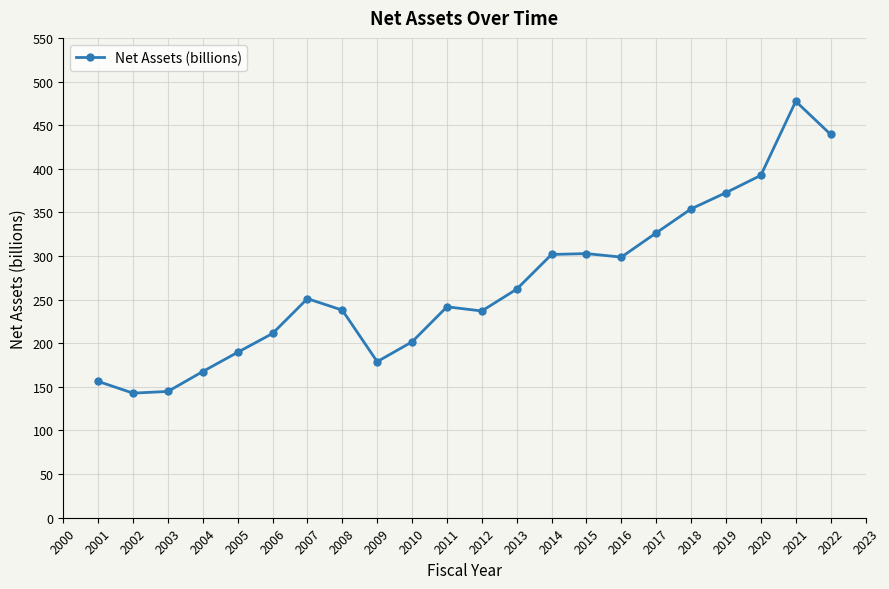

The chart shows a value of 498.8 at 2015. True or false?

False